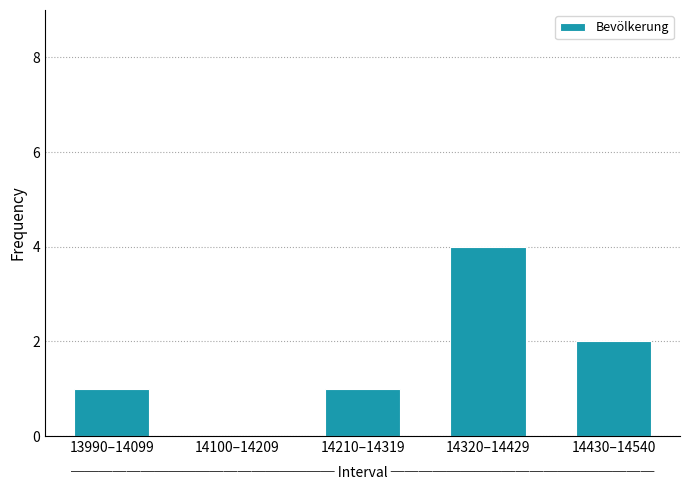

Reading right to left, extract all data points from this chart.

14430–14540=2	14320–14429=4	14210–14319=1	14100–14209=0	13990–14099=1